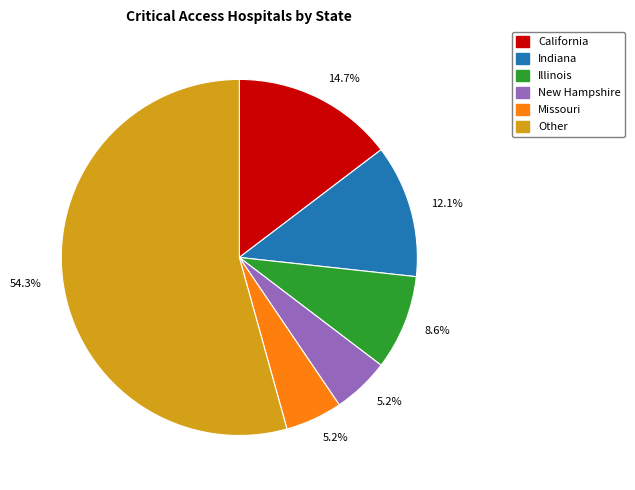

Is there a majority slice in this chart?

Yes